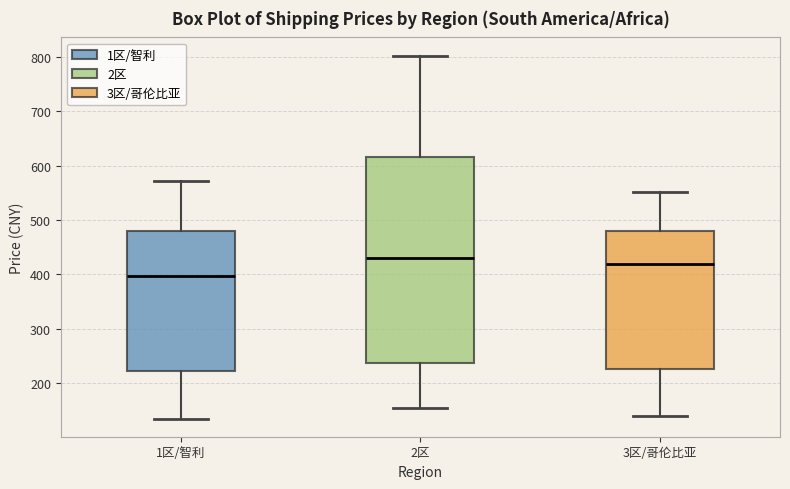

Reading left to right, read every box against the y-axis: the position of its median line, the range the box covers, and the ends of its whiskers. The values are not printed on the chart, so give them approximately, as read against the axis.

1区/智利: median 400, box 220 to 480, whiskers 130 to 570
2区: median 430, box 240 to 620, whiskers 150 to 800
3区/哥伦比亚: median 420, box 230 to 480, whiskers 140 to 550